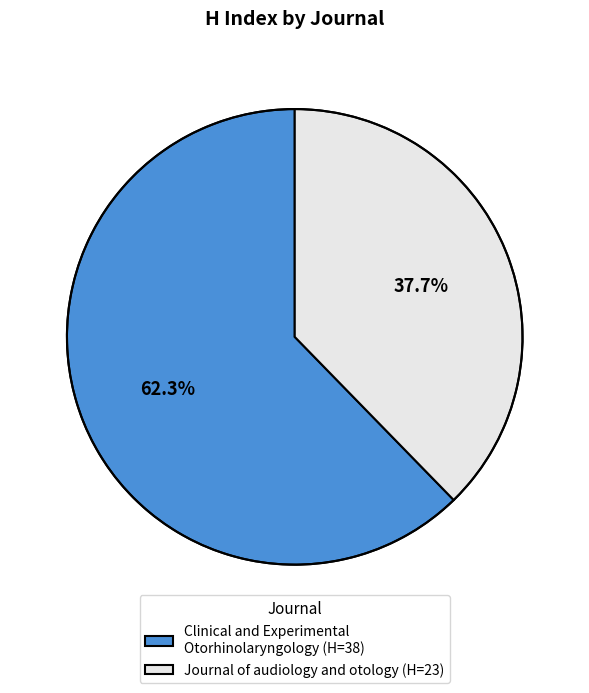

What is the ratio of the value at Journal of audiology and otology to the value at Clinical and Experimental Otorhinolaryngology?

0.6